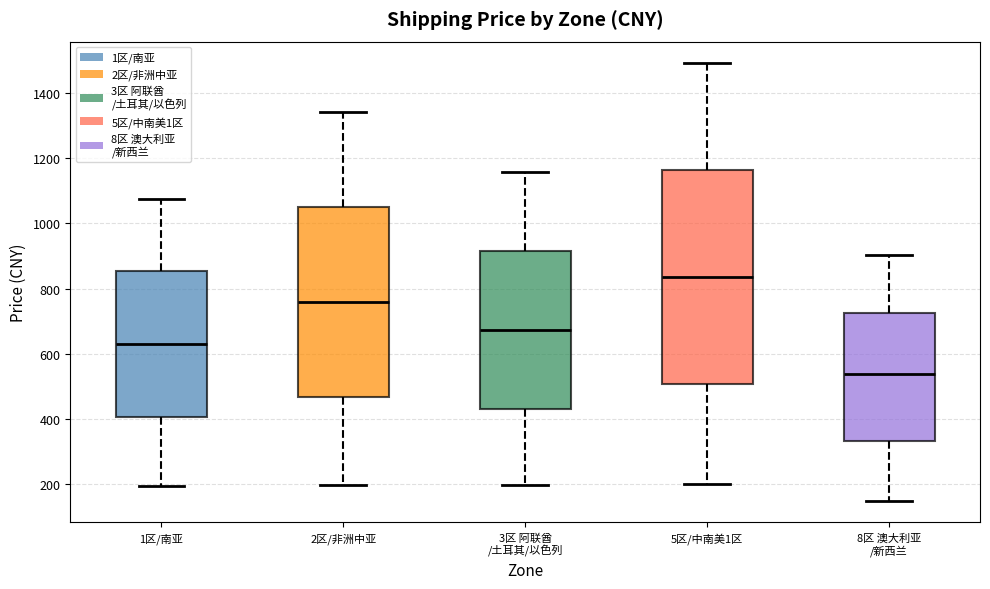

Comparing the boxes themselves (not the whiskers), which one is the tallest?

5区/中南美1区